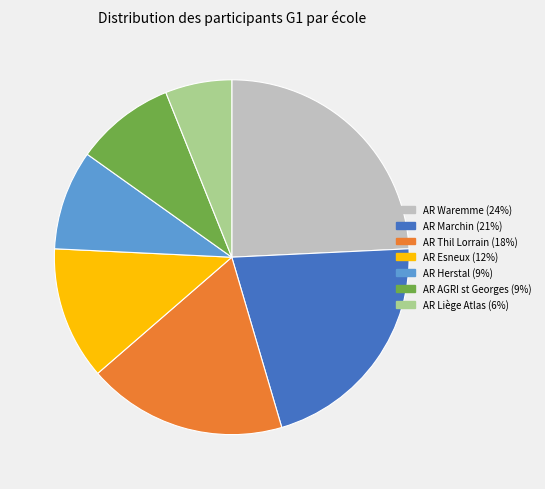

Which category has the biggest portion of the pie?

AR Waremme